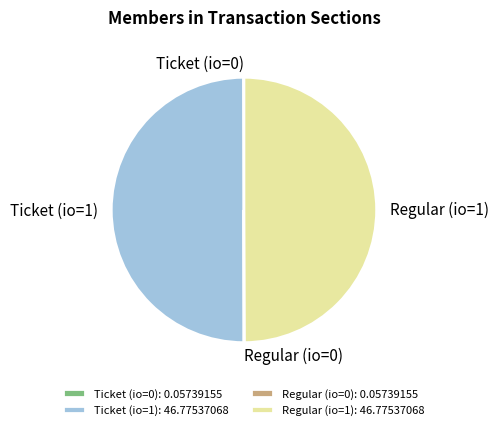

The Regular (io=1): 46.77537068 slice represents 50% of the pie. True or false?

True